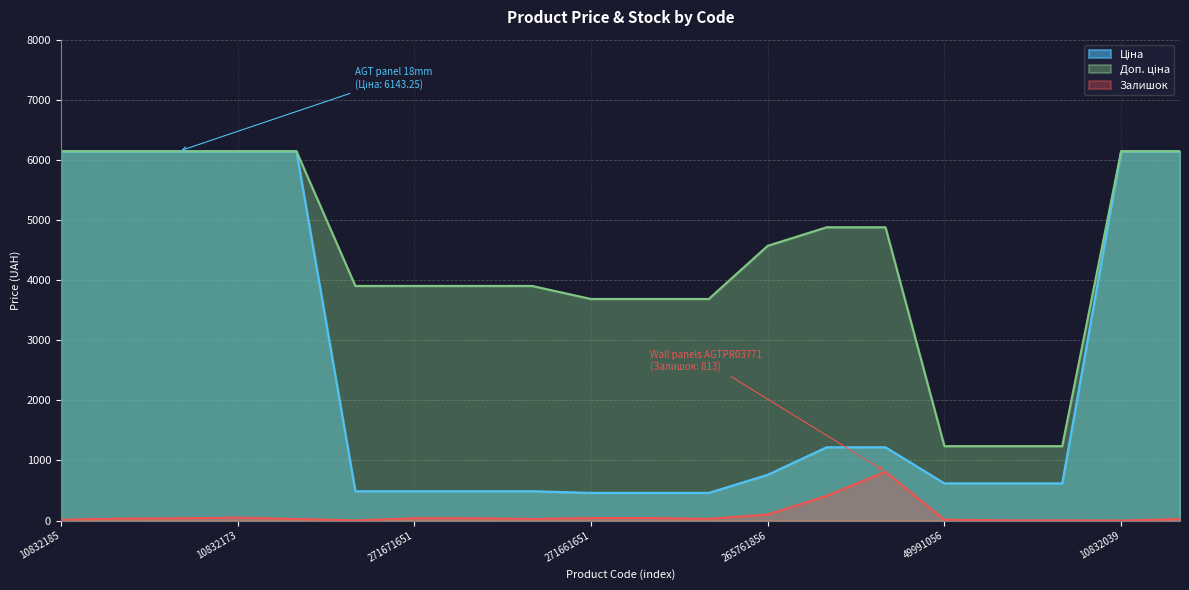

List the labels in order of Доп. ціна value, smallest first.

49991056, 49991054, 49990919, 271661651, 271661650, 271661055, 271671856, 271671651, 271671650, 271671055, 265761856, 255011651, 255011650, 10832185, 10831752, 10832174, 10832173, 10832172, 10832039, 10832033